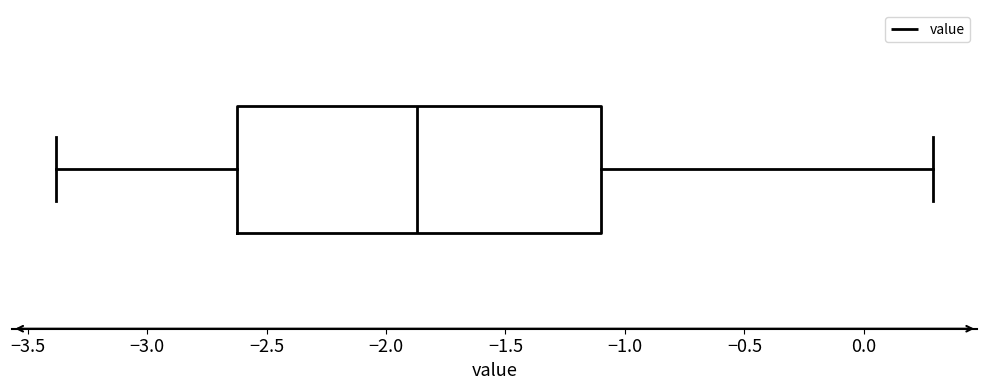

Transcribe this box plot: give where the median line is, the range the box spans, and where the two whiskers end, as read against the x-axis. The values are not printed on the chart, so give them approximately, as read against the axis.

median -1.85, box -2.60 to -1.10, whiskers -3.40 to 0.30